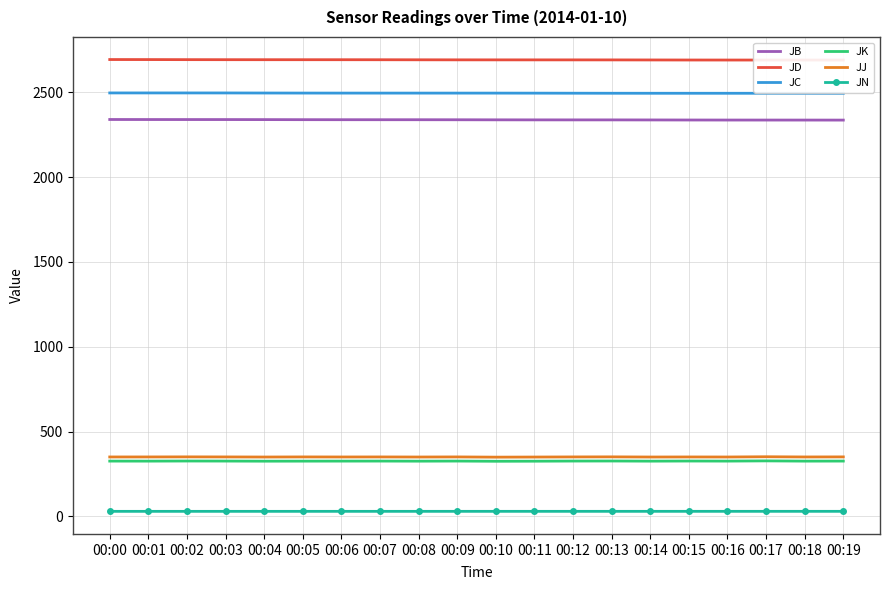

True or false: JD and JK intersect in this chart.

False